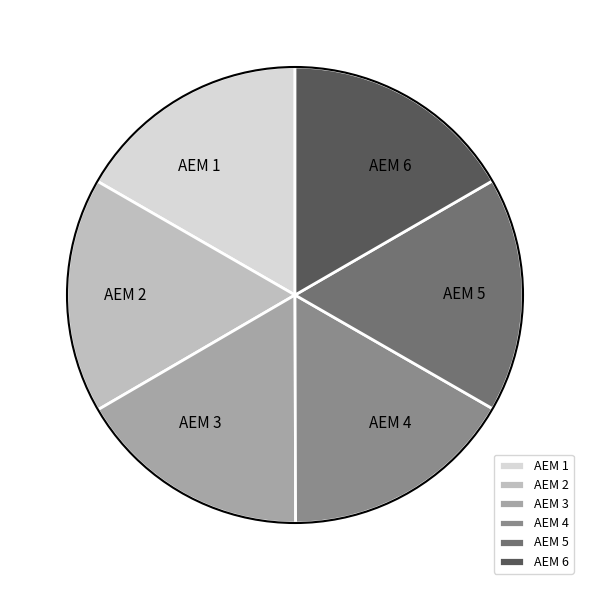

Approximately how many times larger is the value at AEM 6 compared to AEM 2?

1.0